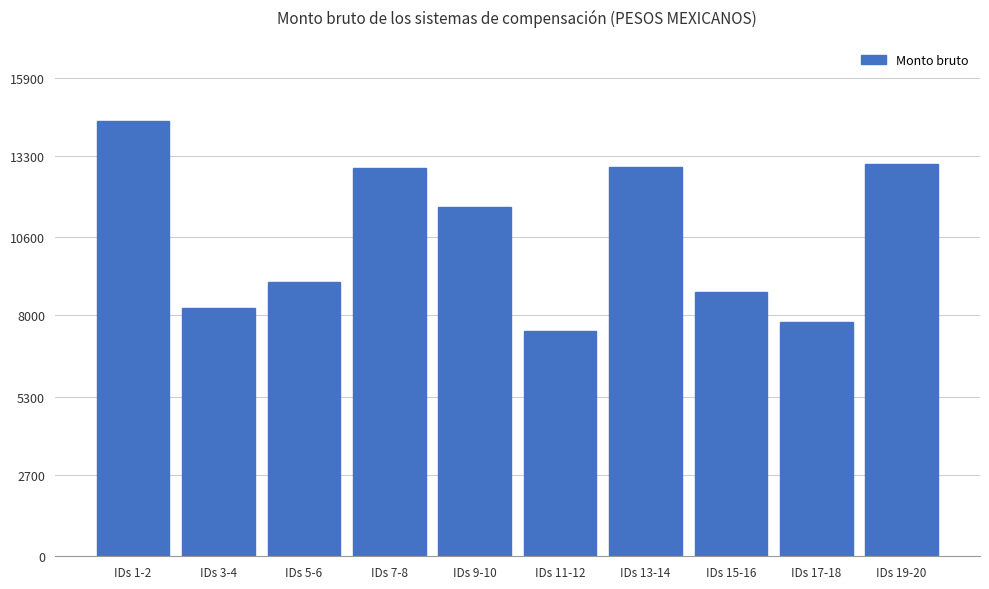

Approximately how many times larger is the value at IDs 3-4 compared to IDs 15-16?

0.9